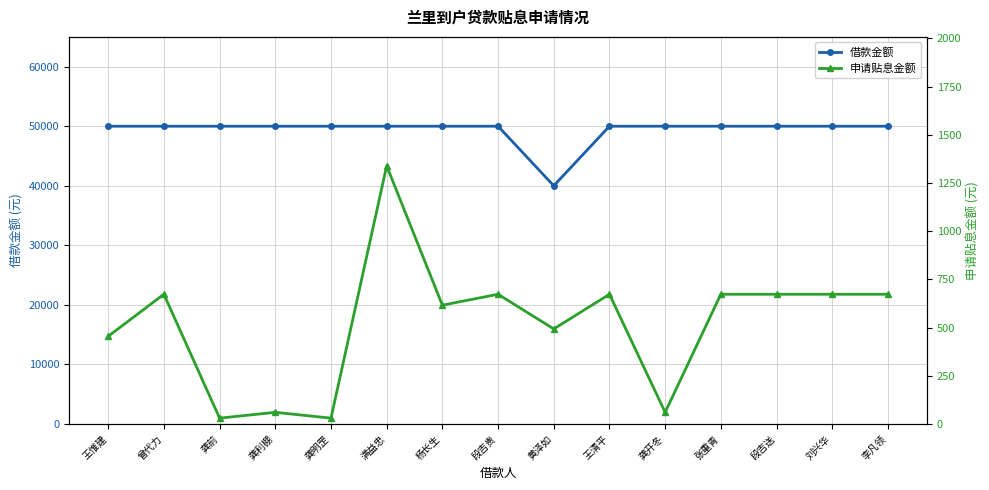

What position from the right is 龚前?

13